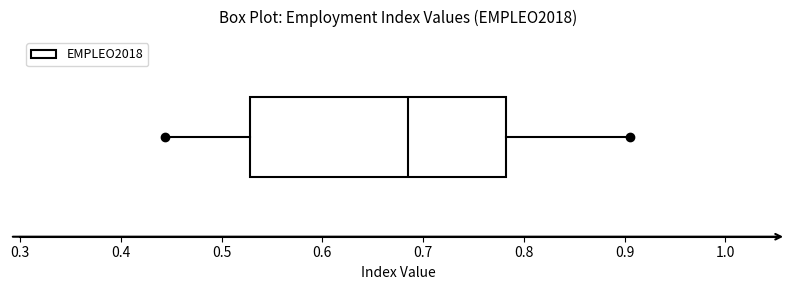

Read this box plot against the x-axis: the position of the median line, the range covered by the box, and the ends of both whiskers. The values are not printed on the chart, so give them approximately, as read against the axis.

median 0.68, box 0.53 to 0.78, whiskers 0.44 to 0.91